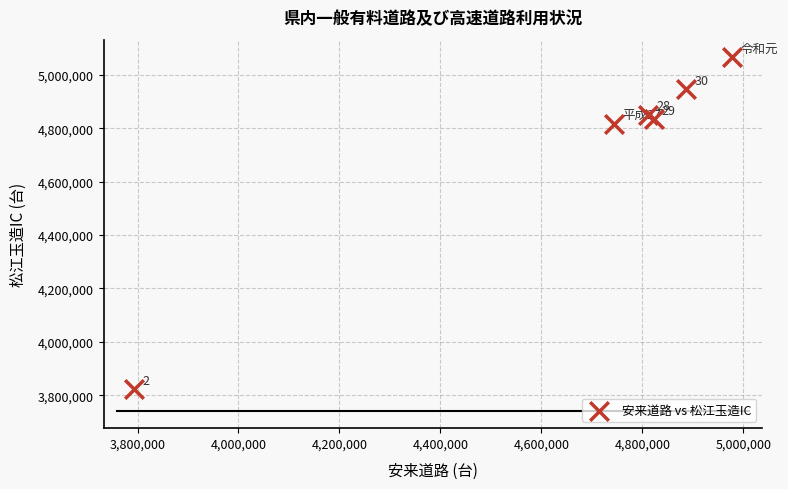

What Y value in the scatter plot is closest to 4444338?

4817484